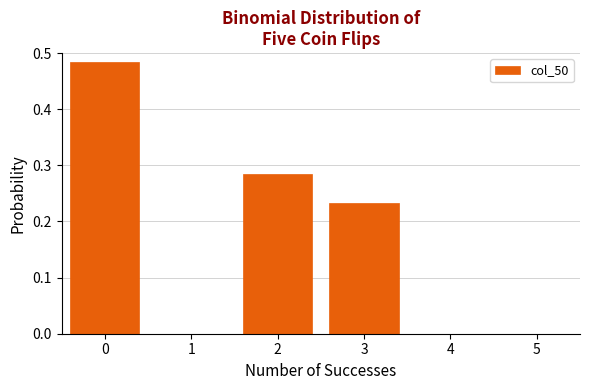

Between 4 and 3, which is larger?

3